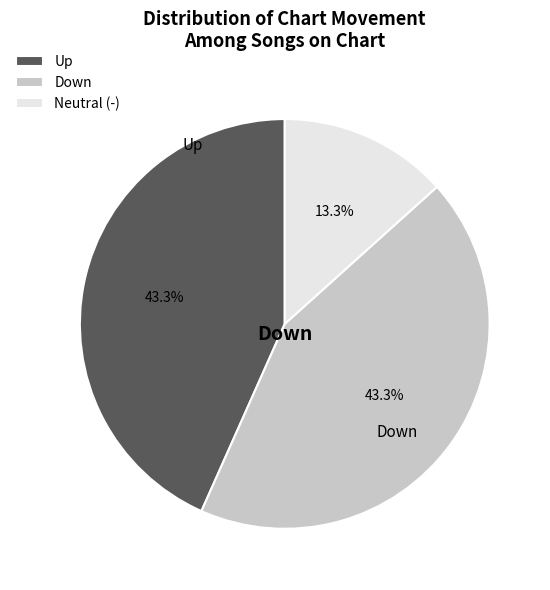

Count the number of slices in the pie.

3